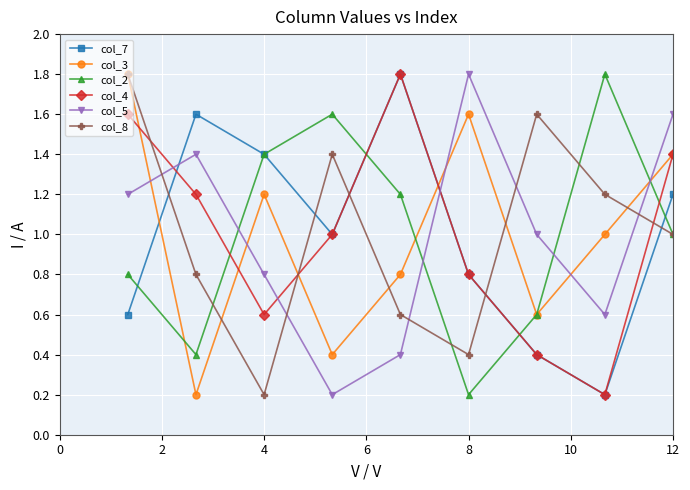

How many lines are shown in the chart?

6